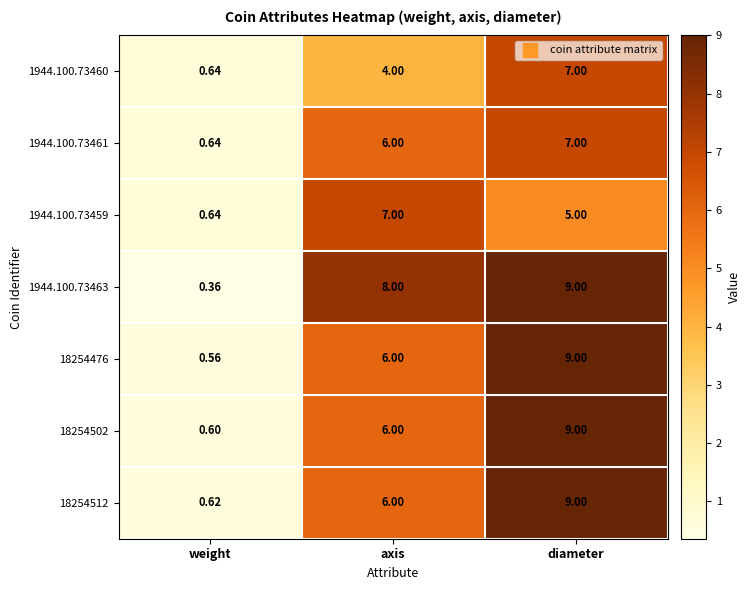

Rank the categories by 1944.100.73459 value from highest to lowest.

axis, diameter, weight